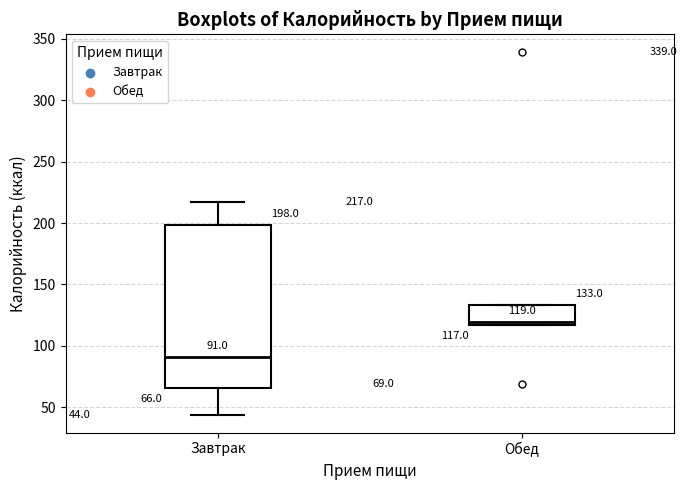

Which box's median line is the lowest?

Завтрак